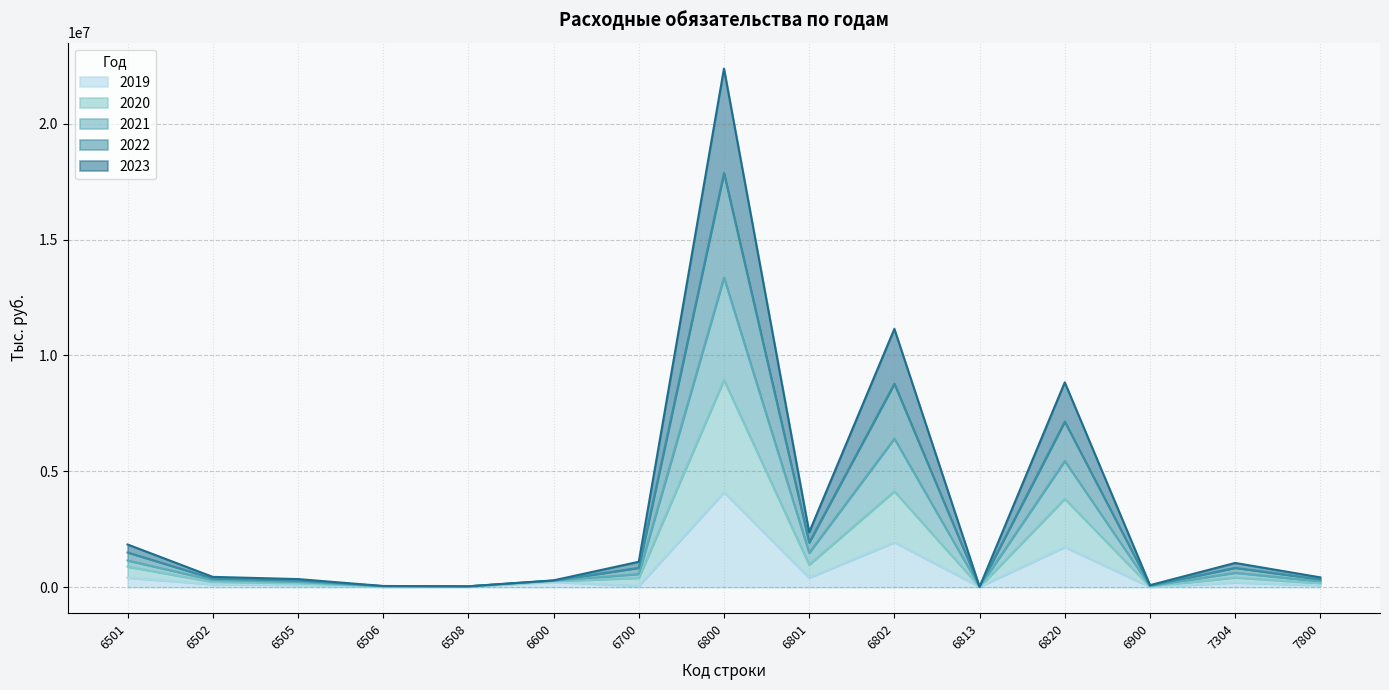

At which category is the sum across all series the highest?

6800